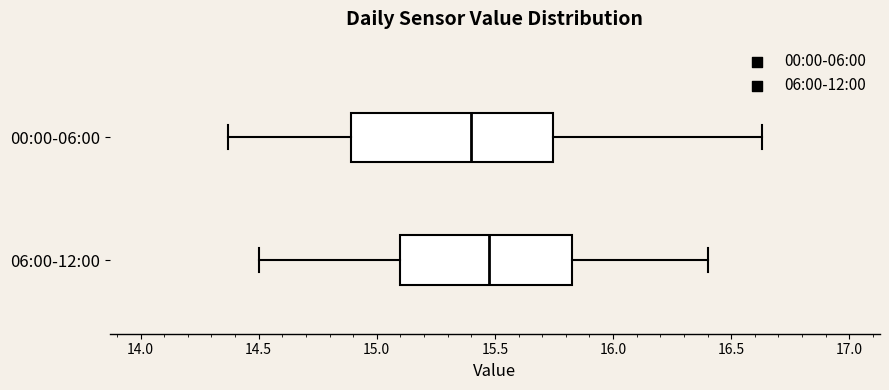

Where does the right whisker of the box for 06:00-12:00 end on the x-axis? The values are not printed on the chart, so give them approximately, as read against the axis.

16.40